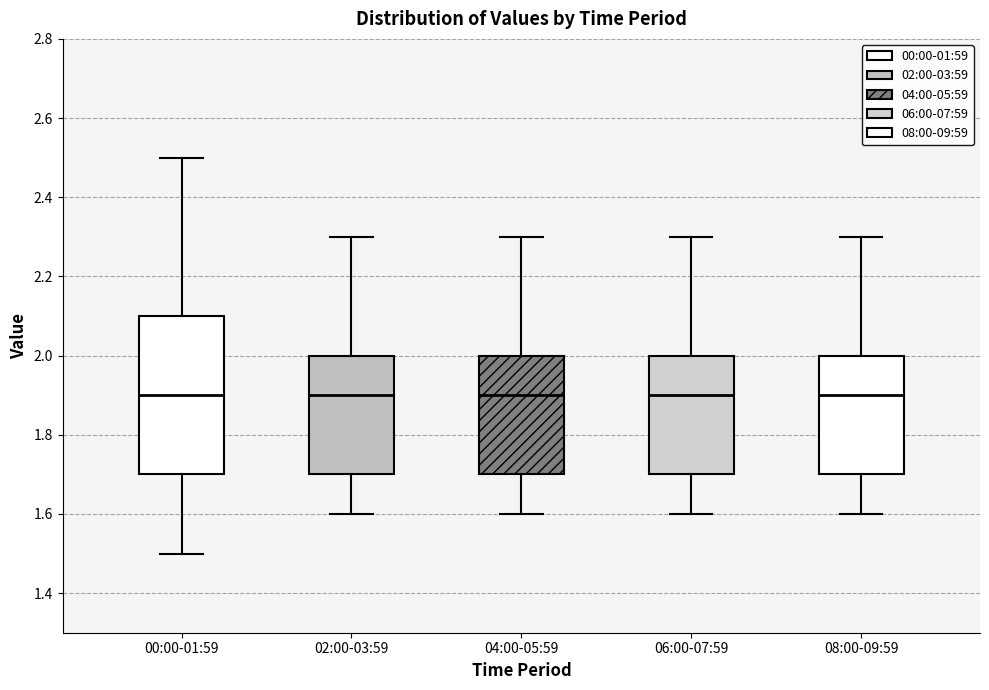

Reading left to right, read every box against the y-axis: the position of its median line, the range the box covers, and the ends of its whiskers. The values are not printed on the chart, so give them approximately, as read against the axis.

00:00-01:59: median 1.9, box 1.7 to 2.1, whiskers 1.5 to 2.5
02:00-03:59: median 1.9, box 1.7 to 2.0, whiskers 1.6 to 2.3
04:00-05:59: median 1.9, box 1.7 to 2.0, whiskers 1.6 to 2.3
06:00-07:59: median 1.9, box 1.7 to 2.0, whiskers 1.6 to 2.3
08:00-09:59: median 1.9, box 1.7 to 2.0, whiskers 1.6 to 2.3